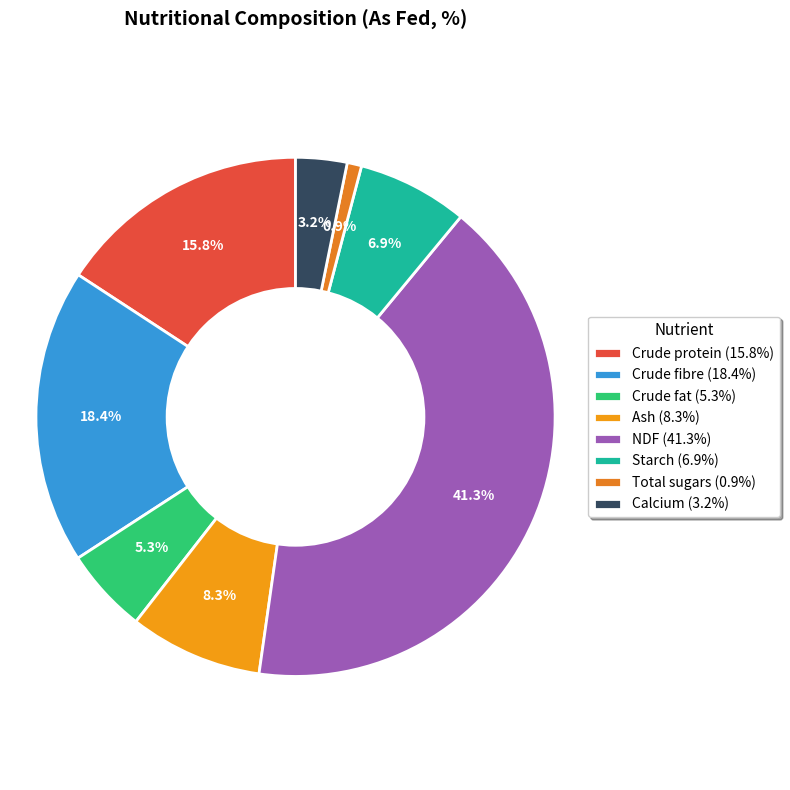

Is it true that Calcium is 3% of the pie?

True